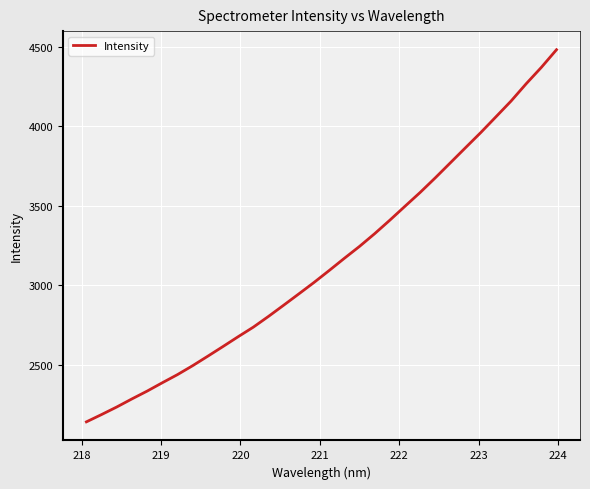

What is the greatest value displayed?

4481.8